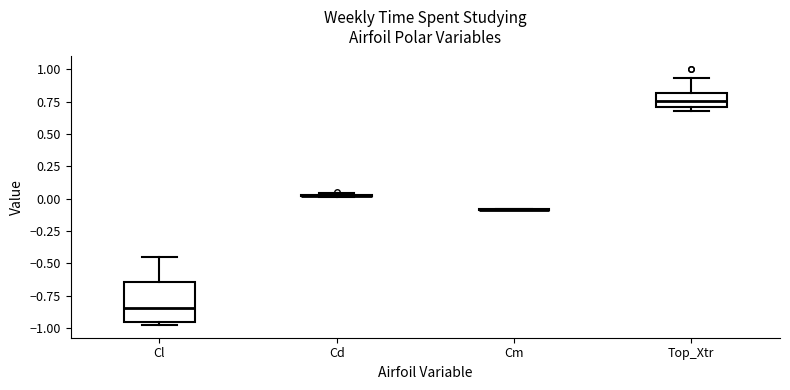

Reading left to right, read every box against the y-axis: the position of its median line, the range the box covers, and the ends of its whiskers. The values are not printed on the chart, so give them approximately, as read against the axis.

Cl: median -0.85, box -0.95 to -0.65, whiskers -1.00 to -0.45
Cd: box collapsed to a line at 0.00, whiskers 0.00 to 0.05
Cm: box collapsed to a line at -0.10, whiskers -0.10 to -0.10
Top_Xtr: median 0.75, box 0.70 to 0.80, whiskers 0.70 (just below the box's lower edge) to 0.95